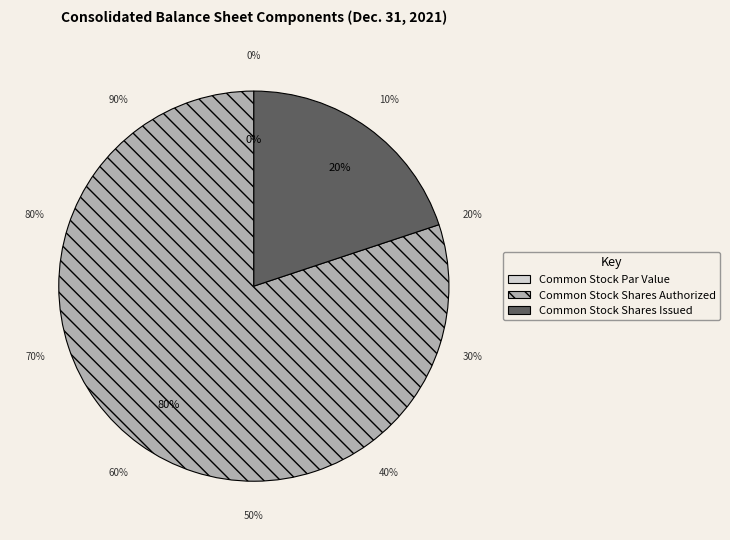

How many segments does this pie chart have?

3